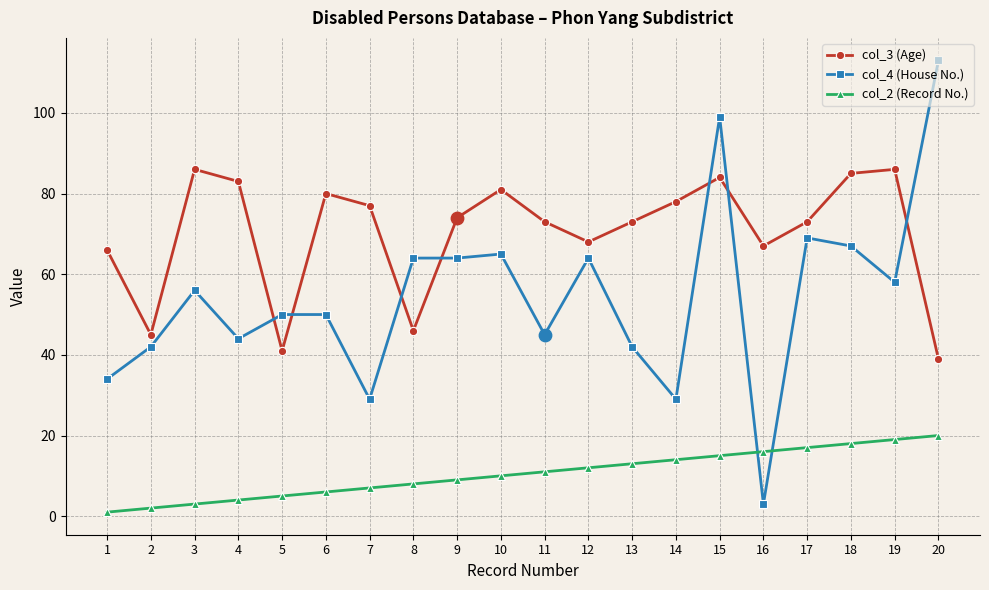

Which series has the largest total across all categories?

col_3 (Age)